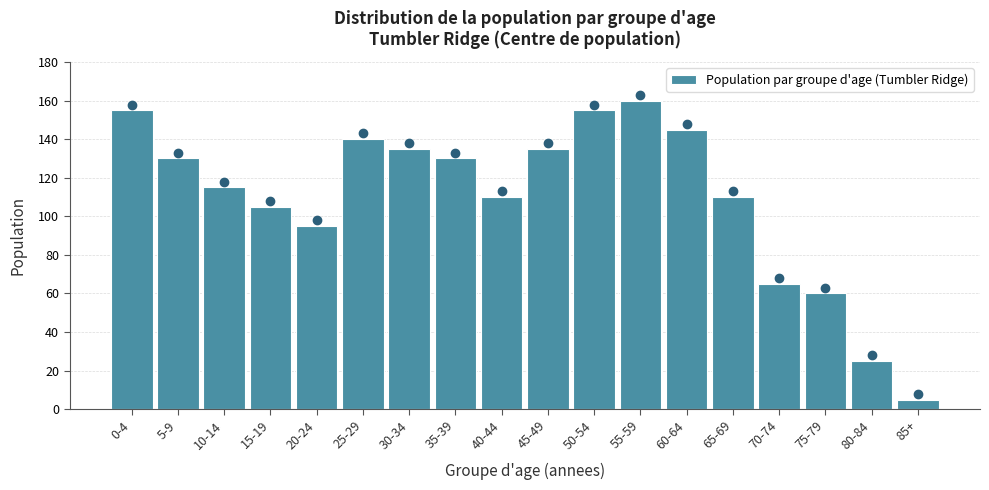

Reading left to right, transcribe all the data shown in this chart.

155	130	115	105	95	140	135	130	110	135	155	160	145	110	65	60	25	5